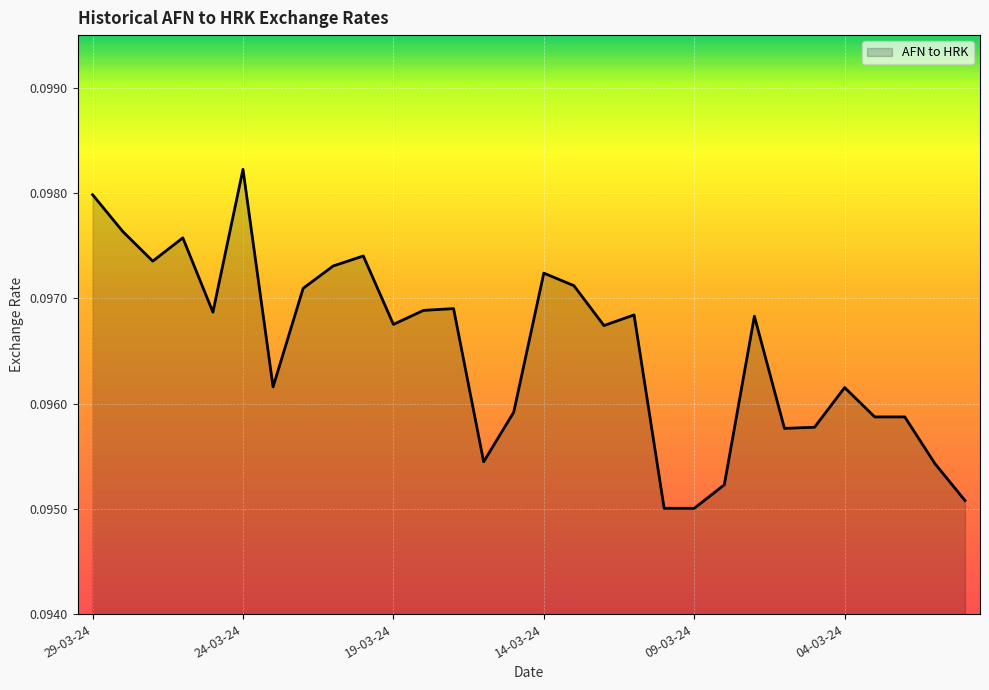

What is the label of the 5th point from the left?

25-03-24